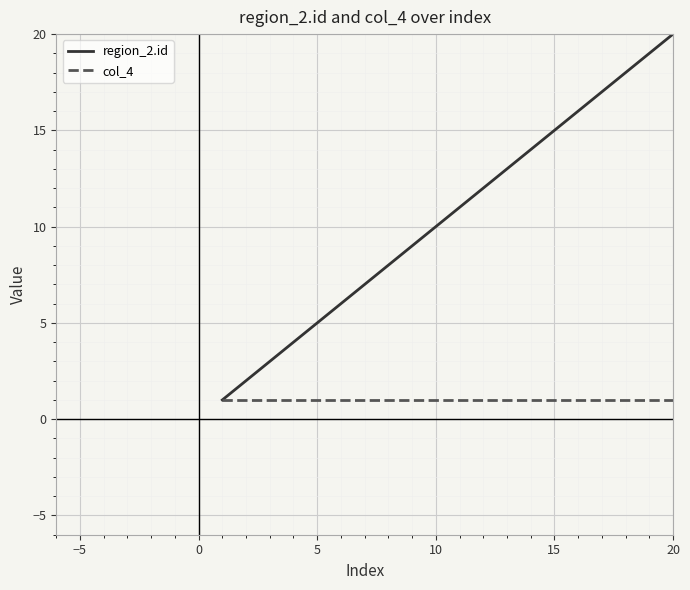

What is the minimum value for region_2.id?

1